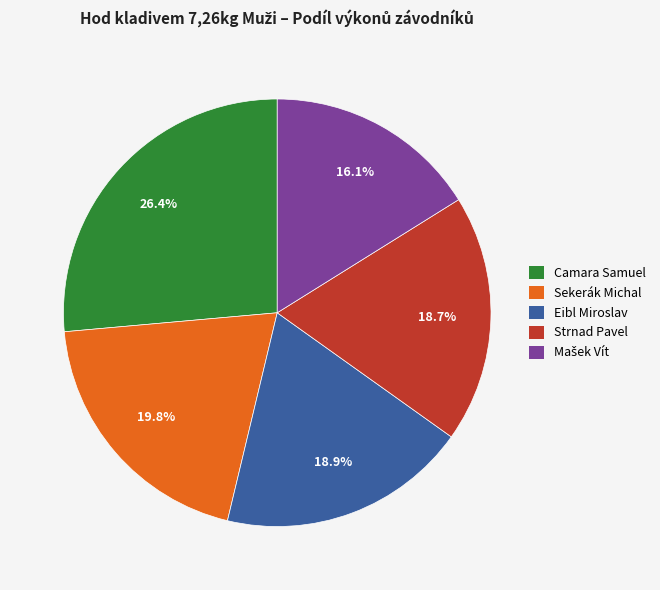

Between Sekerák Michal and Camara Samuel, which is larger?

Camara Samuel